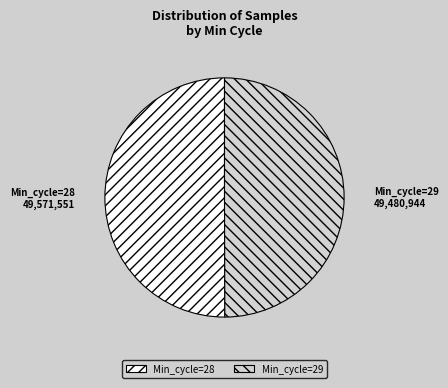

Is the sum of Min_cycle=29 and Min_cycle=28 greater than half?

Yes